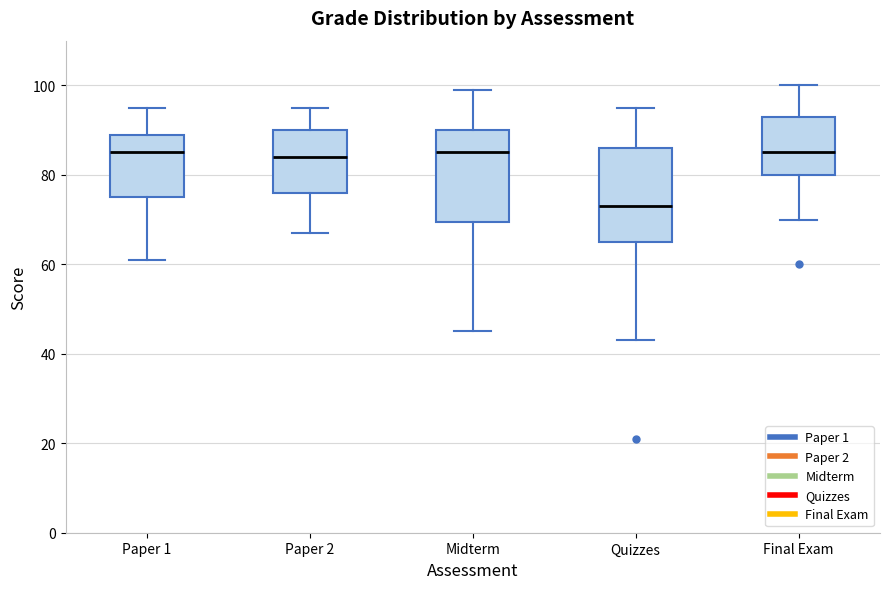

Reading left to right, transcribe this box plot: for each box, give where its median line is, the range the box spans, and where its two whiskers end, as read against the y-axis. The values are not printed on the chart, so give them approximately, as read against the axis.

Paper 1: median 86, box 76 to 90, whiskers 62 to 96
Paper 2: median 84, box 76 to 90, whiskers 68 to 96
Midterm: median 86, box 70 to 90, whiskers 46 to 100
Quizzes: median 74, box 66 to 86, whiskers 44 to 96
Final Exam: median 86, box 80 to 94, whiskers 70 to 100